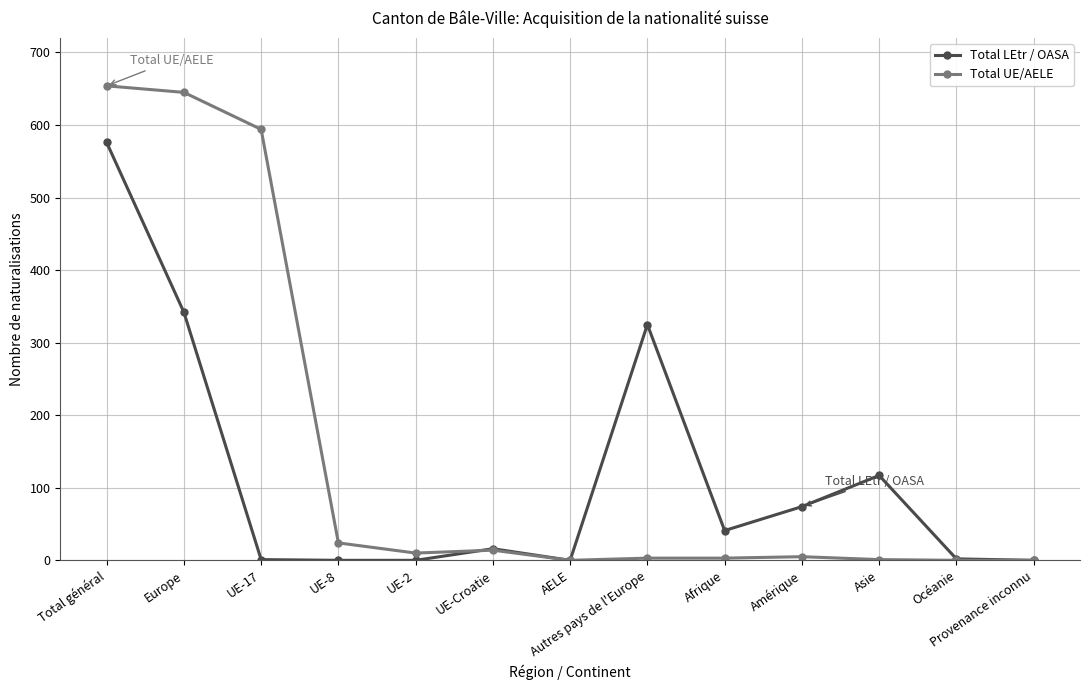

What is the greatest value displayed?

654